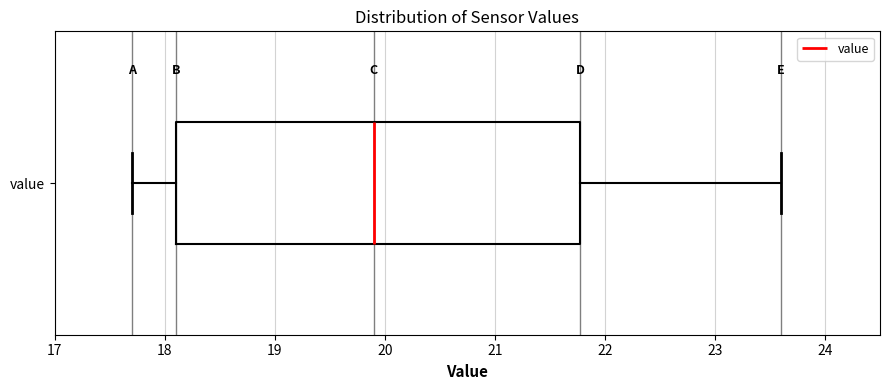

Transcribe this box plot: give where the median line is, the range the box spans, and where the two whiskers end, as read against the x-axis. The values are not printed on the chart, so give them approximately, as read against the axis.

median 19.9, box 18.1 to 21.8, whiskers 17.7 to 23.6